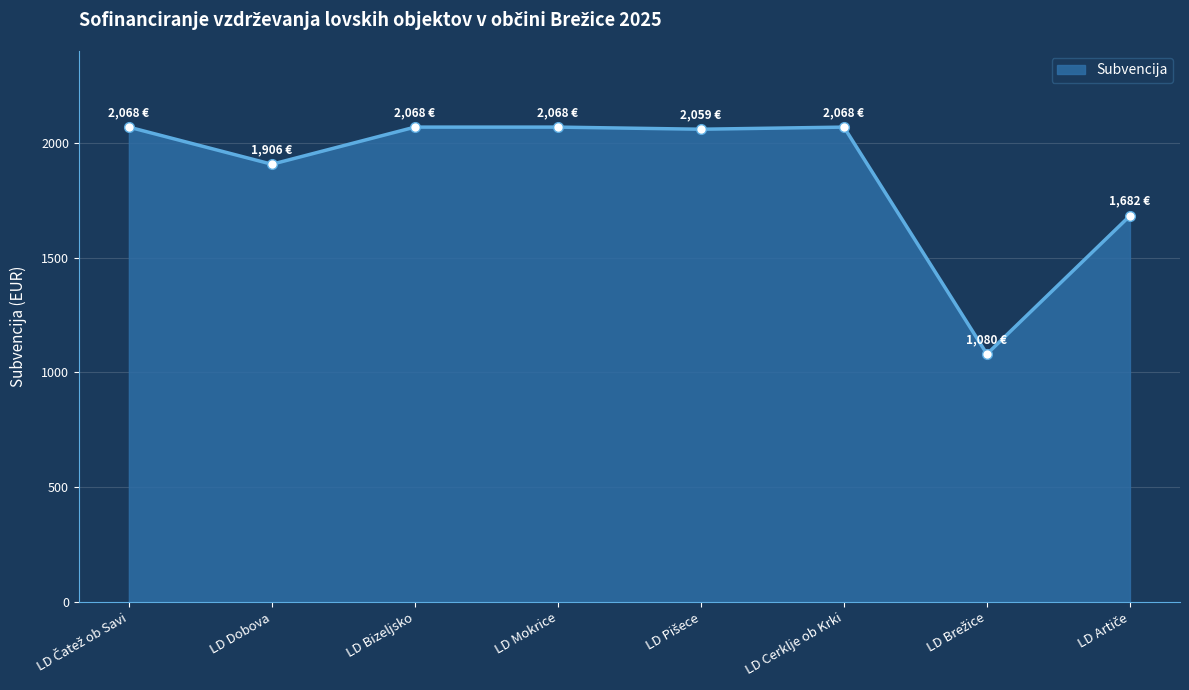

What is the minimum value shown in the chart?

1080.0